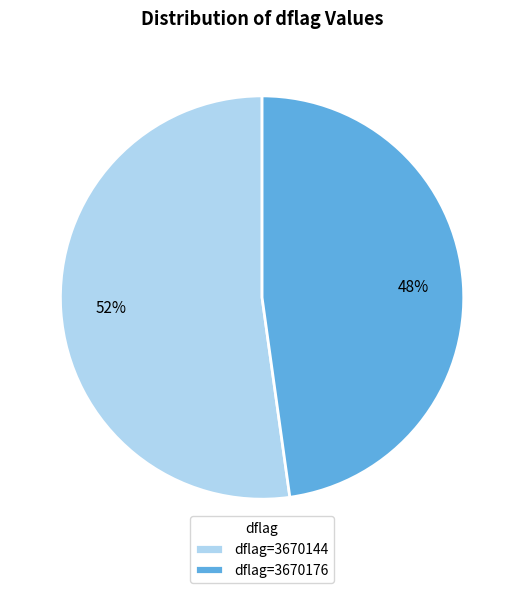

Do dflag=3670144 and dflag=3670176 together represent more than half of the pie?

Yes